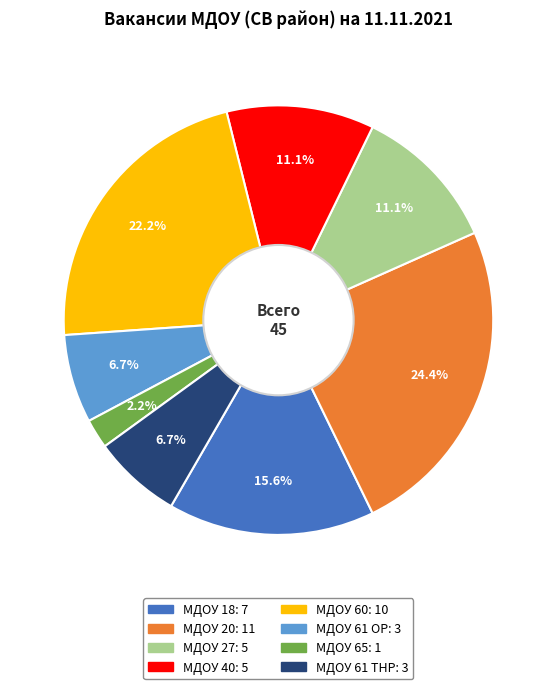

How many slices are in this pie chart?

8